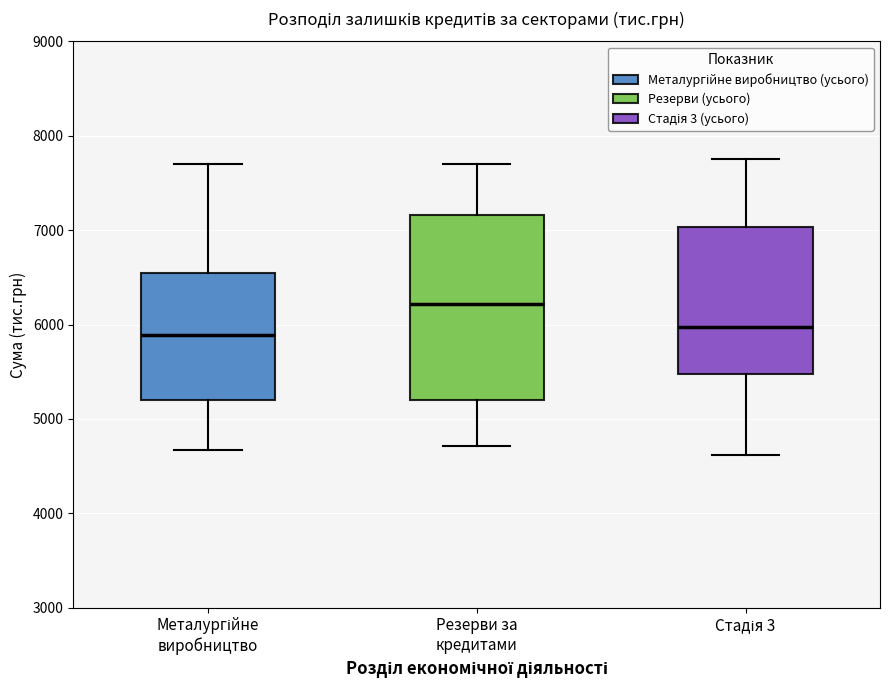

Reading left to right, read every box against the y-axis: the position of its median line, the range the box covers, and the ends of its whiskers. The values are not printed on the chart, so give them approximately, as read against the axis.

Металургійне виробництво: median 5900, box 5200 to 6500, whiskers 4700 to 7700
Резерви за кредитами: median 6200, box 5200 to 7200, whiskers 4700 to 7700
Стадія 3: median 6000, box 5500 to 7000, whiskers 4600 to 7800